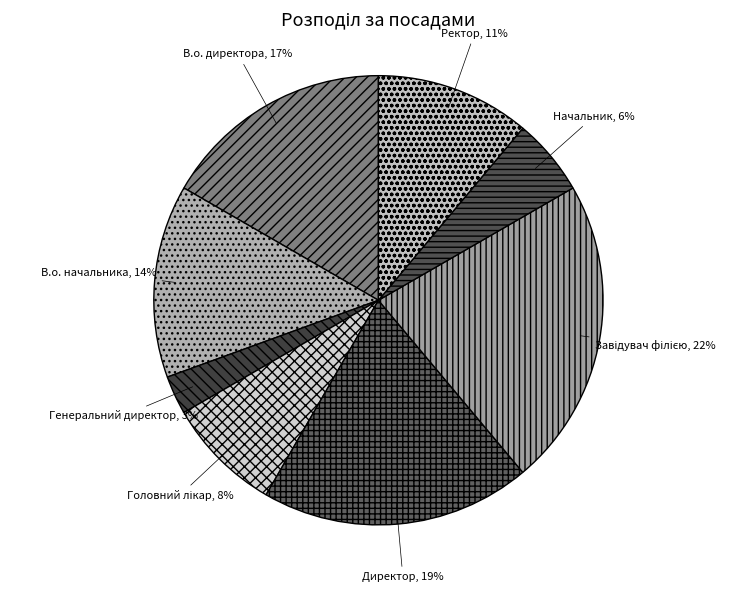

Is there any slice that represents more than half of the pie?

No